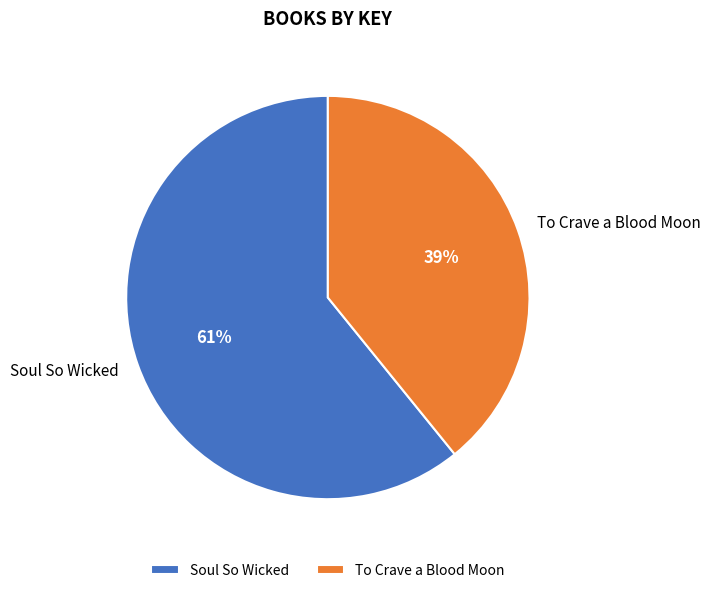

What is the majority slice?

Soul So Wicked